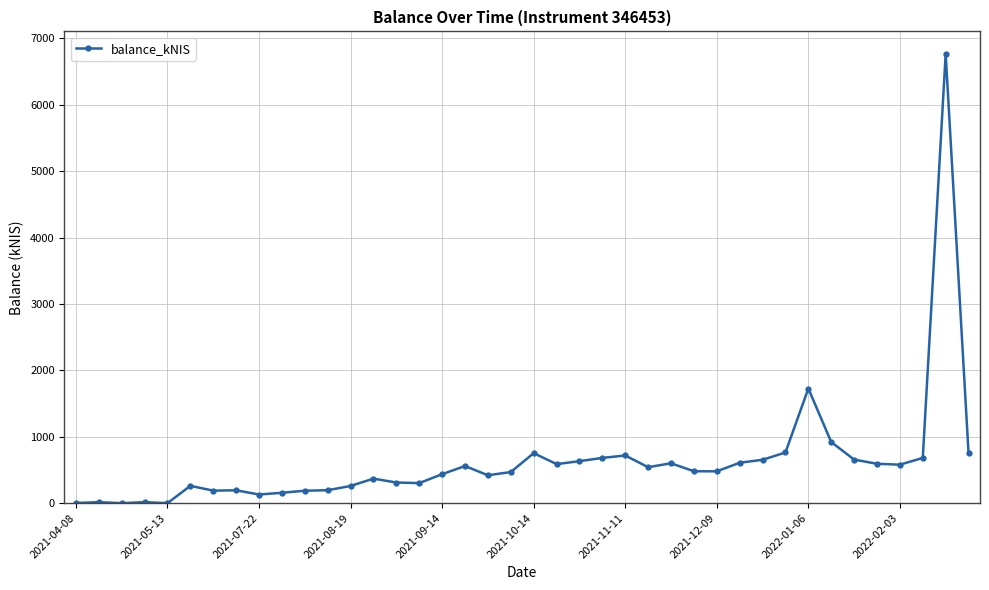

What is the difference between the maximum and minimum values?

6767.7